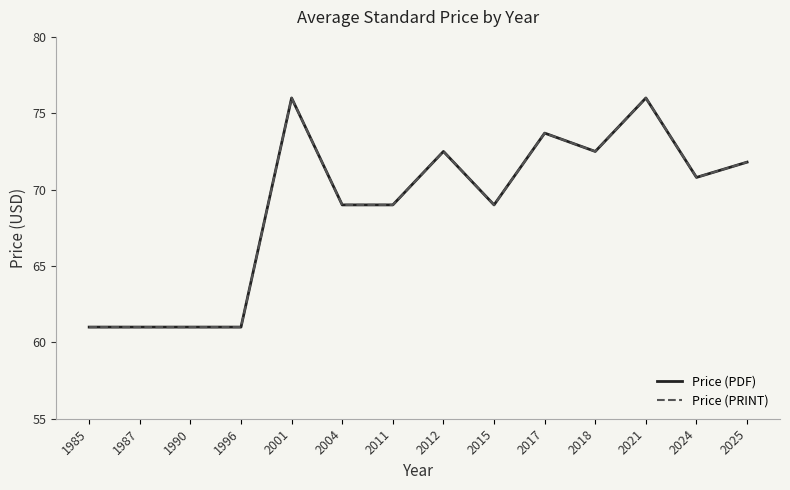

Which category has the highest value in the Price (PRINT) series?

2001